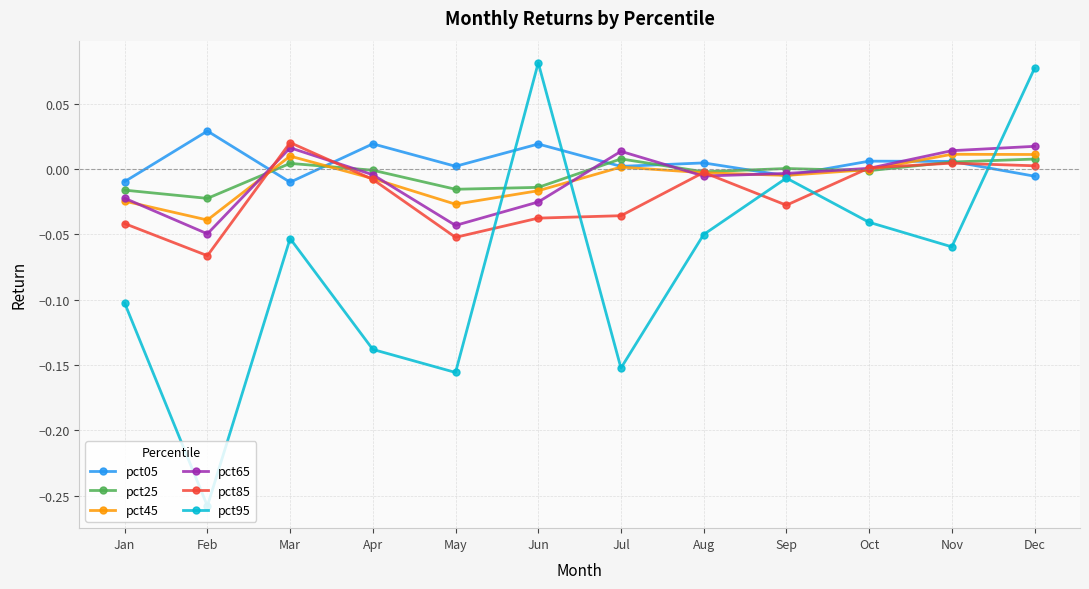

What are all the series names shown in the legend?

pct05, pct25, pct45, pct65, pct85, pct95